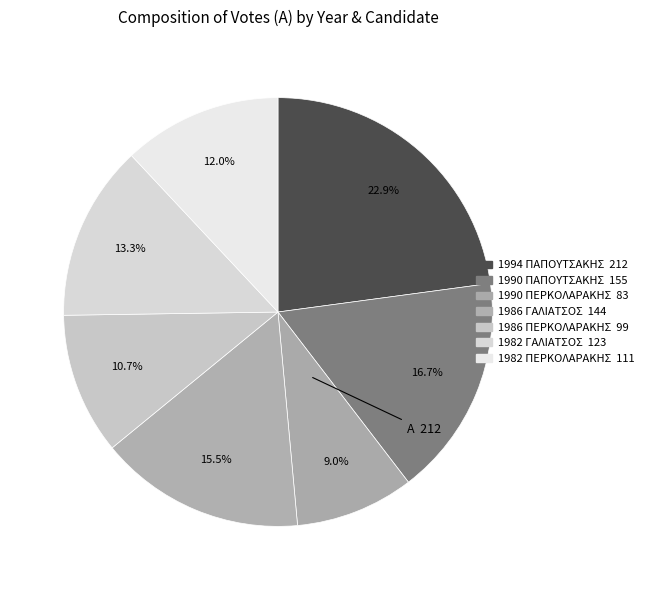

How many slices are in this pie chart?

7